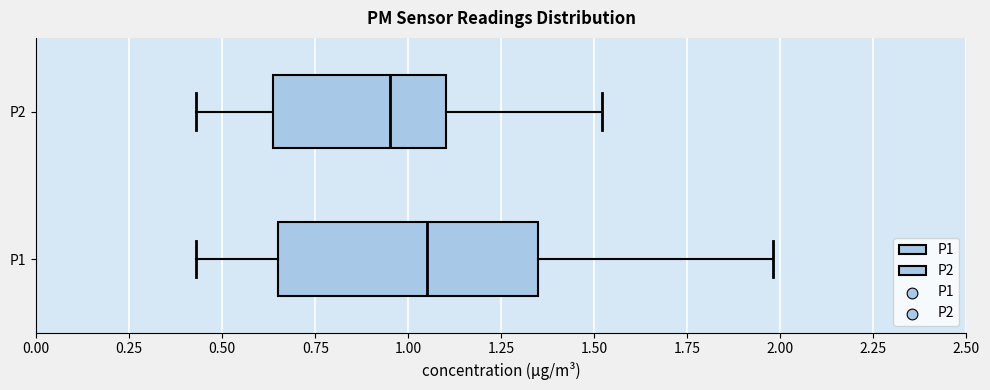

Comparing the boxes themselves (not the whiskers), which one is the widest?

P1